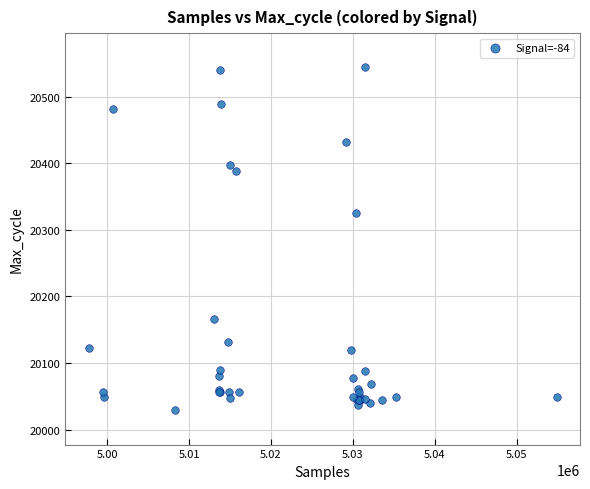

What Y value in the scatter plot is closest to 20286?

20325